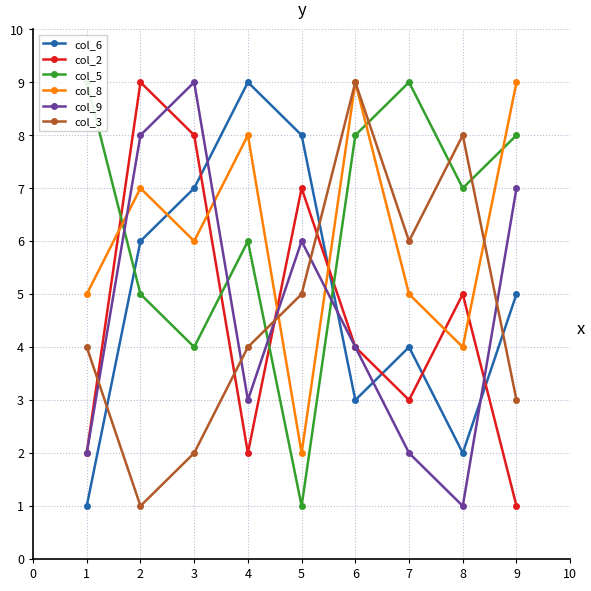

Which series has the largest total across all categories?

col_5